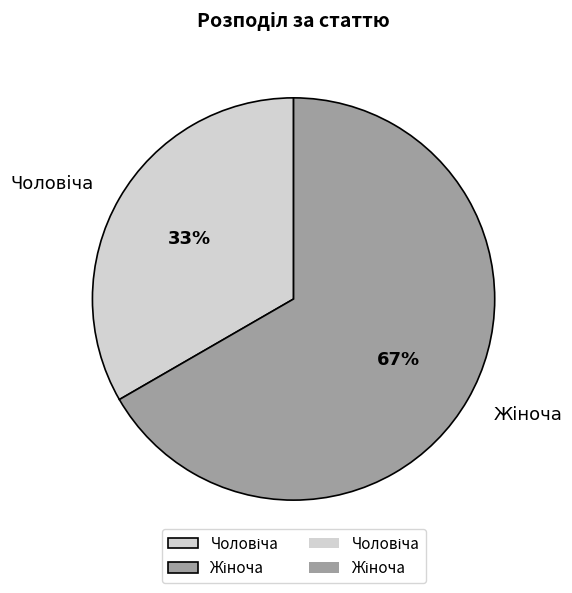

To the nearest percent, what is the average slice percentage?

50%